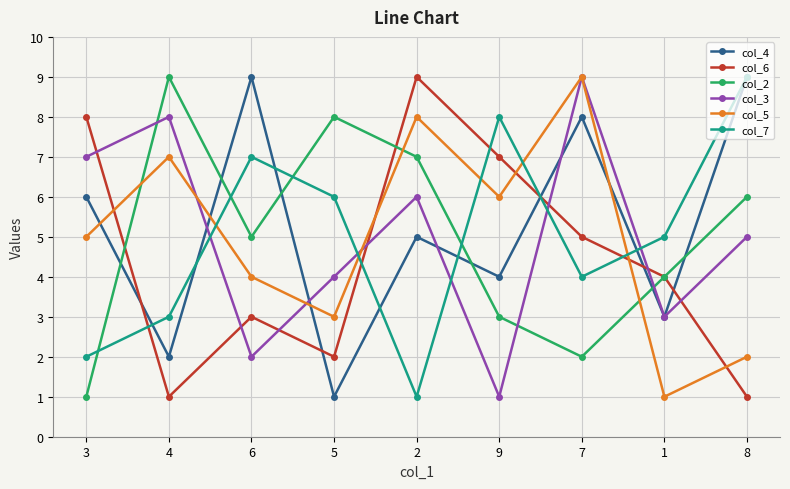

What is the label of the 5th point from the right?

2